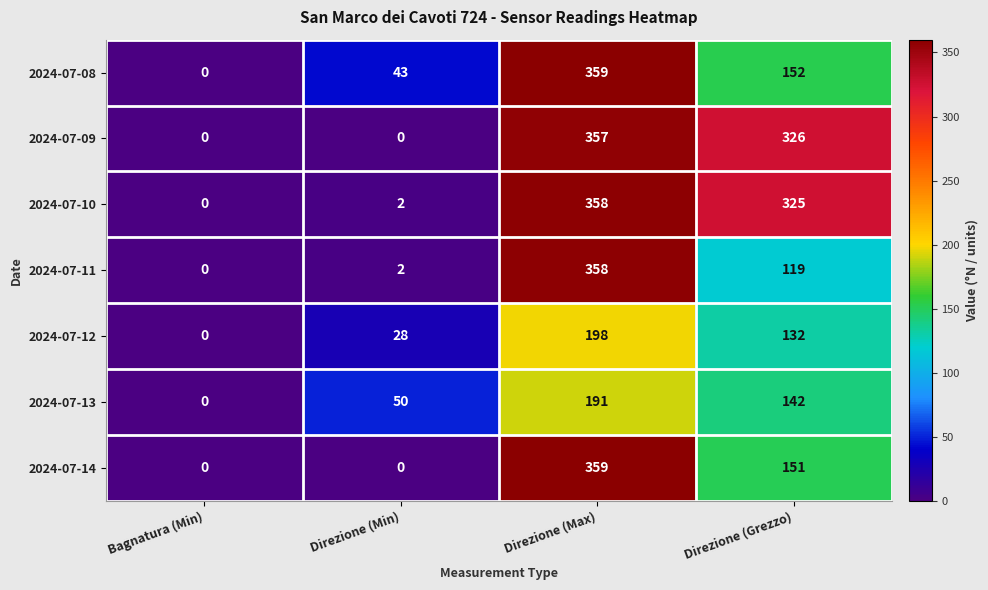

What is the average value of the 2024-07-10 series?

171